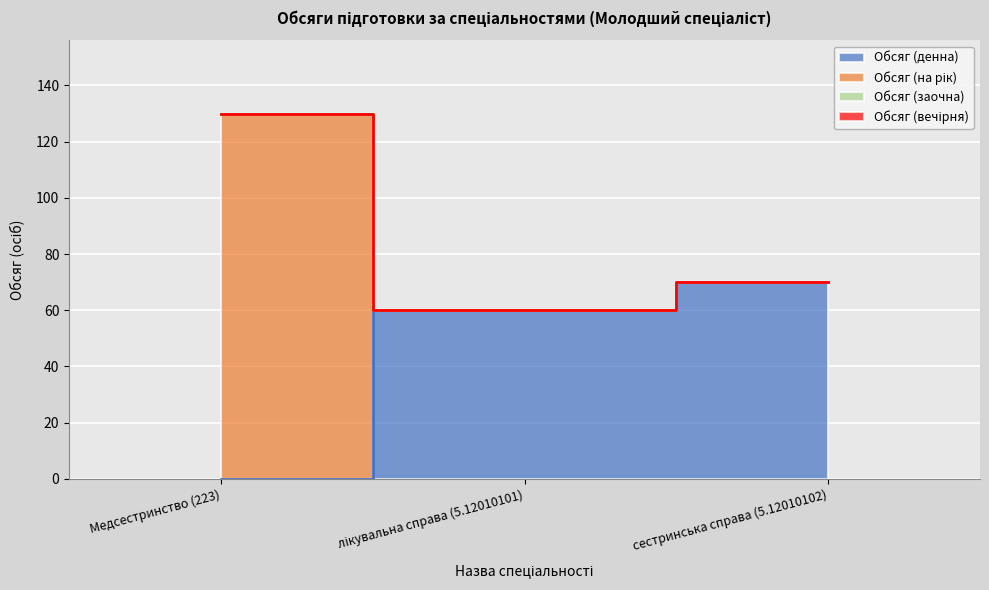

What is the approximate value of Обсяг (на рік) at сестринська справа (5.12010102), to the nearest 5?

70